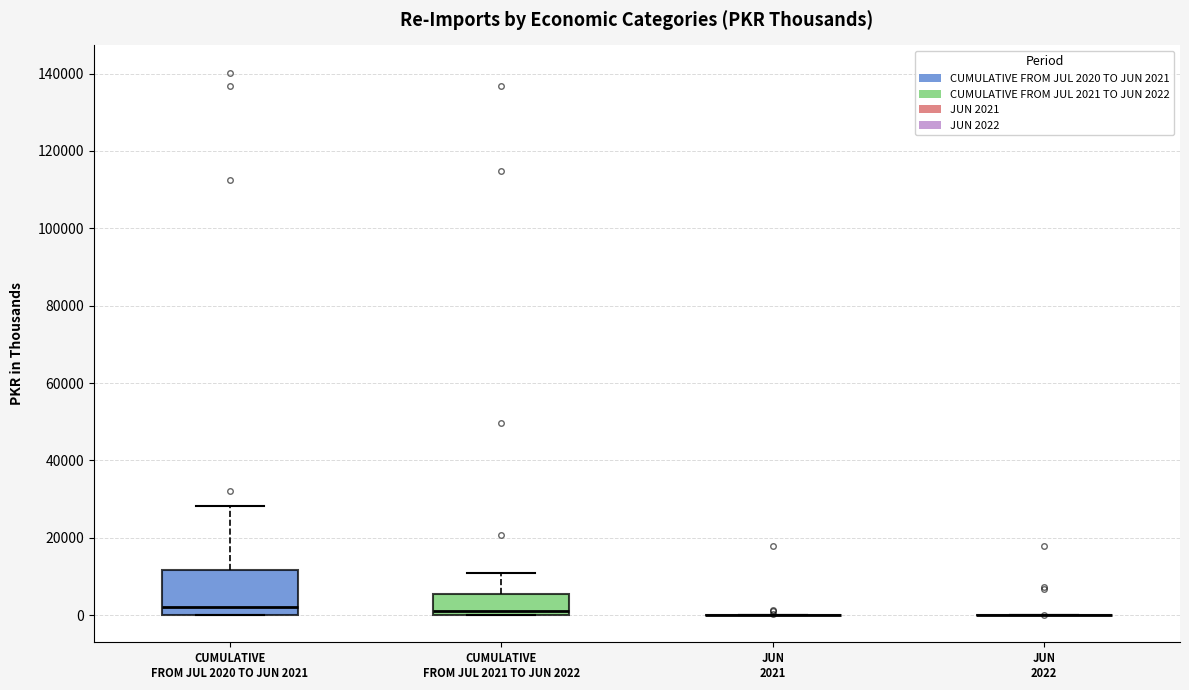

Reading left to right, read every box against the y-axis: the position of its median line, the range the box covers, and the ends of its whiskers. The values are not printed on the chart, so give them approximately, as read against the axis.

CUMULATIVE FROM JUL 2020 TO JUN 2021: median 2000, box 0 to 12000, whiskers 0 to 28000
CUMULATIVE FROM JUL 2021 TO JUN 2022: median 2000, box 0 to 6000, whiskers 0 to 12000
JUN 2021: box collapsed to a line at 0, whiskers 0 to 0
JUN 2022: box collapsed to a line at 0, whiskers 0 to 0